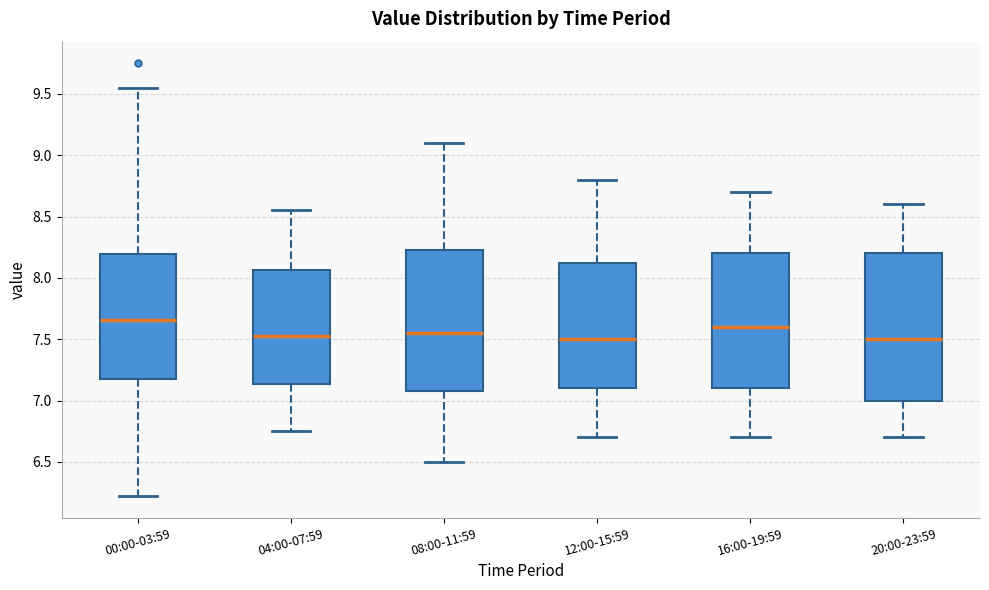

Reading left to right, transcribe this box plot: for each box, give where its median line is, the range the box spans, and where its two whiskers end, as read against the y-axis. The values are not printed on the chart, so give them approximately, as read against the axis.

00:00-03:59: median 7.65, box 7.20 to 8.20, whiskers 6.20 to 9.55
04:00-07:59: median 7.55, box 7.15 to 8.05, whiskers 6.75 to 8.55
08:00-11:59: median 7.55, box 7.10 to 8.25, whiskers 6.50 to 9.10
12:00-15:59: median 7.50, box 7.10 to 8.15, whiskers 6.70 to 8.80
16:00-19:59: median 7.60, box 7.10 to 8.20, whiskers 6.70 to 8.70
20:00-23:59: median 7.50, box 7.00 to 8.20, whiskers 6.70 to 8.60